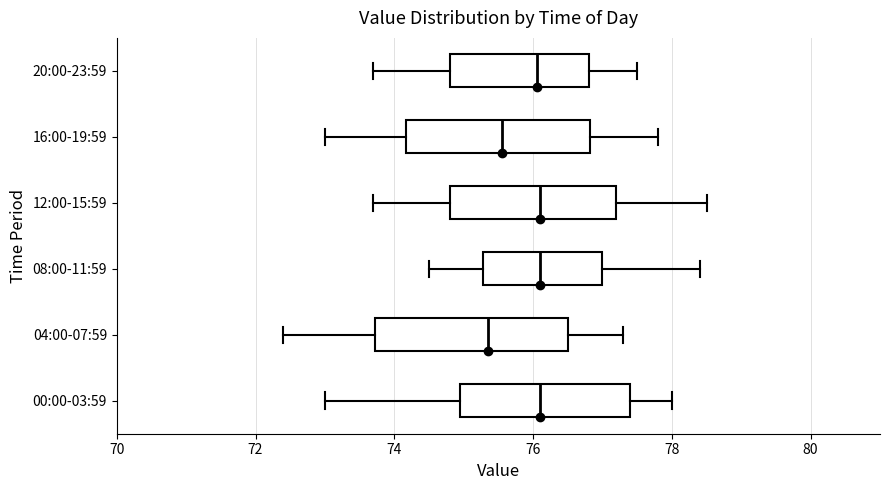

Where does the median line of the box for 16:00-19:59 sit on the x-axis? The values are not printed on the chart, so give them approximately, as read against the axis.

75.6